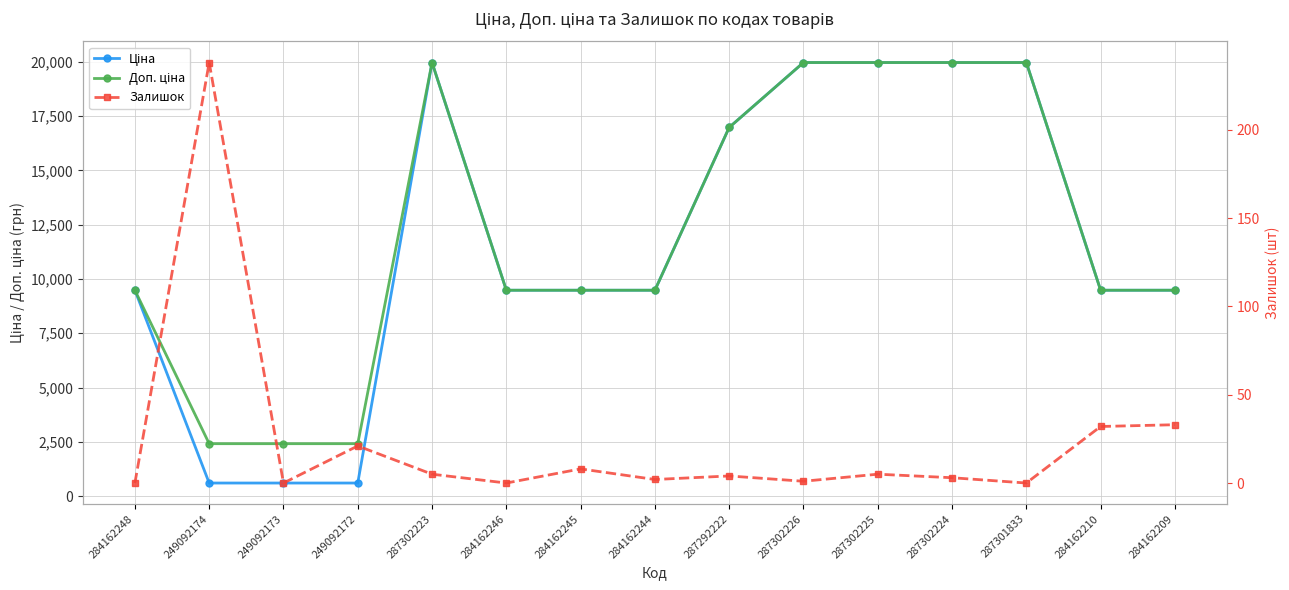

Count the number of categories in the chart.

15